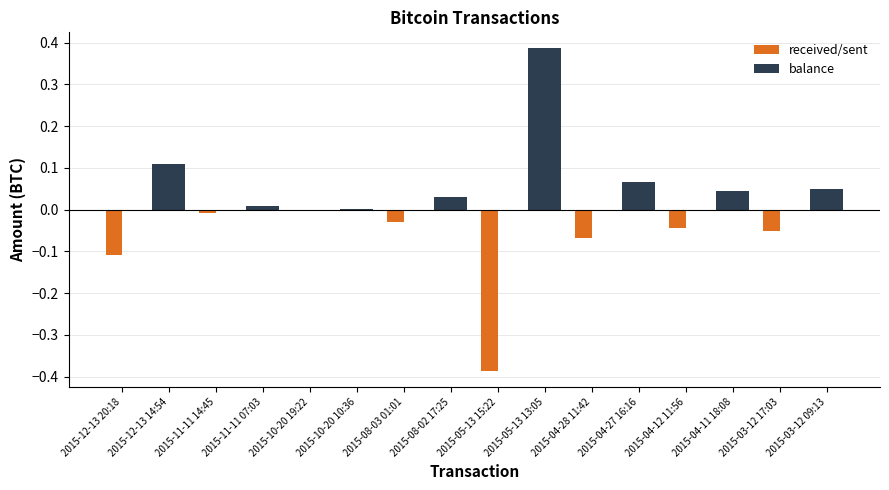

The value of received/sent at 2015-04-12 11:56 is -0.1. True or false?

False